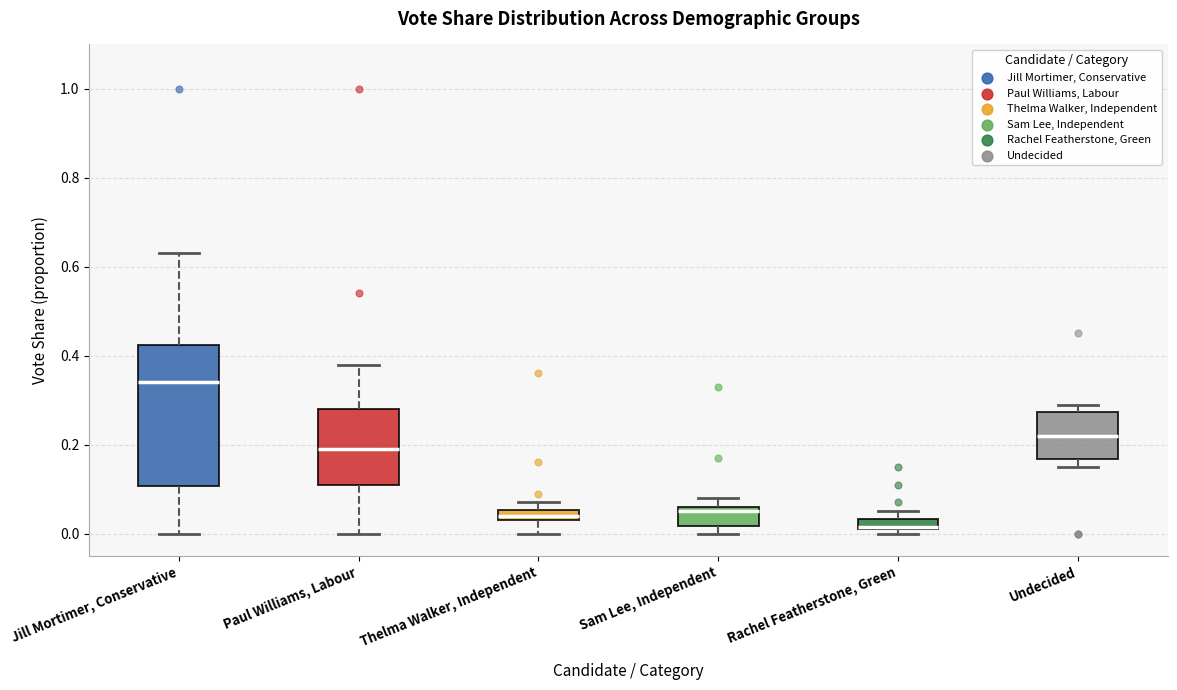

Which box's median line is the highest?

Jill Mortimer, Conservative